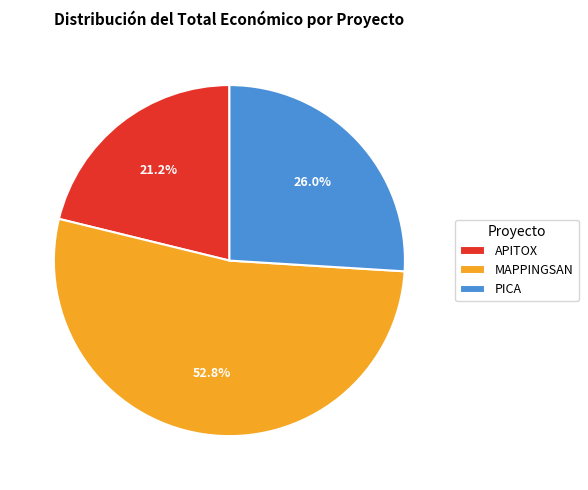

How many segments does this pie chart have?

3